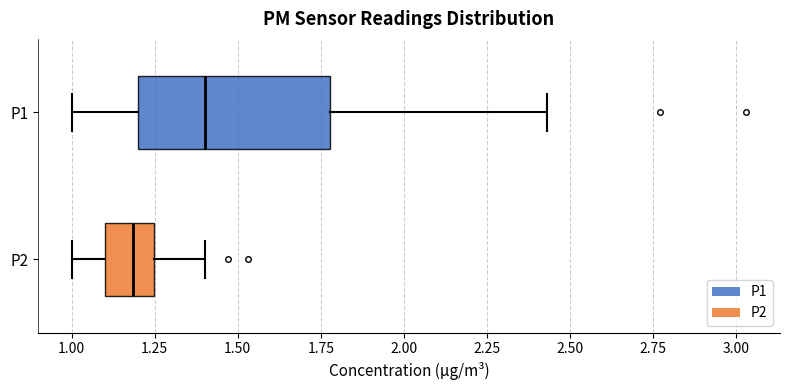

Comparing the boxes themselves (not the whiskers), which one is the widest?

P1